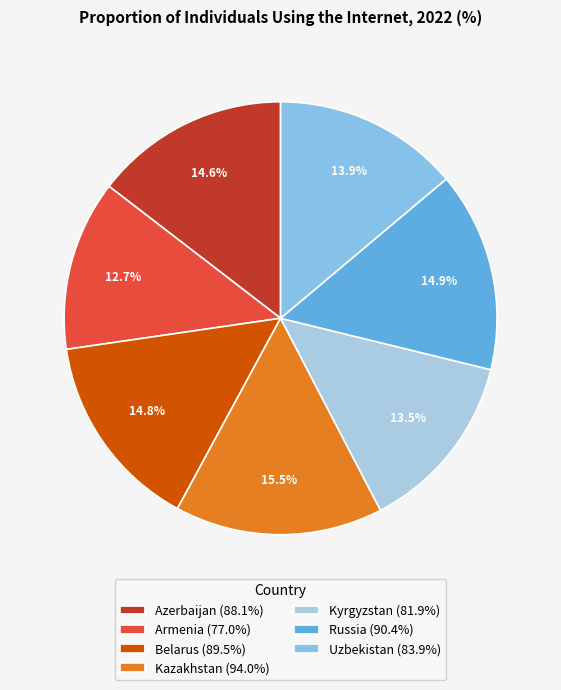

The Azerbaijan slice represents 1% of the pie. True or false?

False